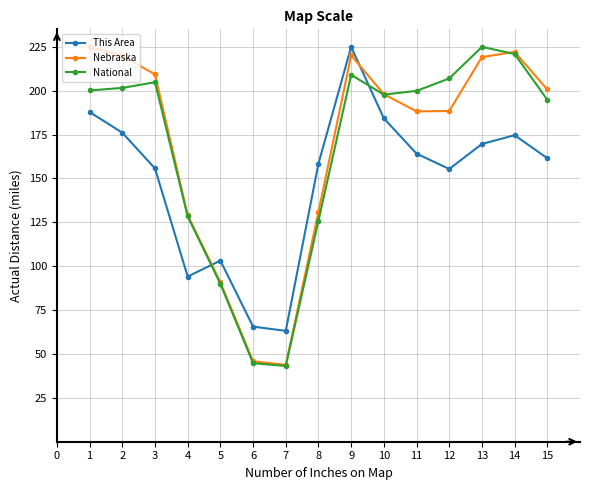

Count the number of categories in the chart.

15